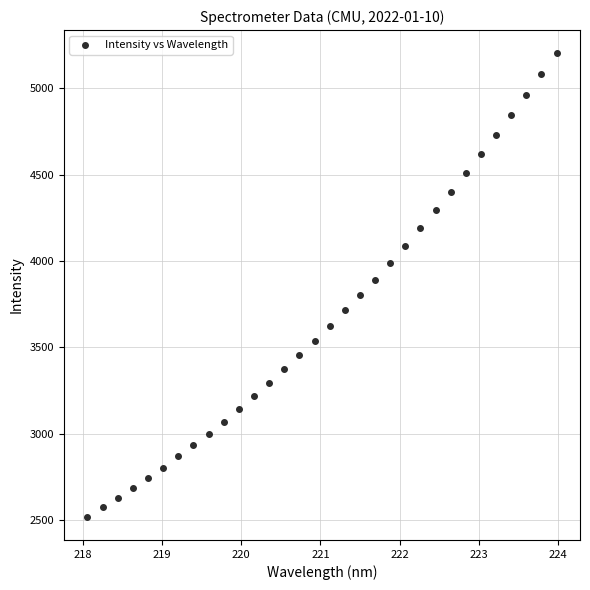

What is the range of Y values (max minus min)?

2684.4